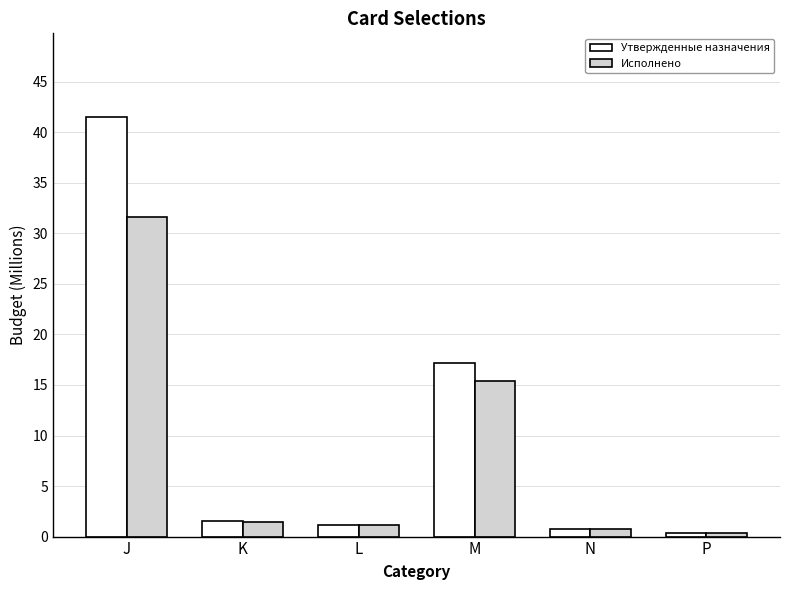

What is the label of the 3rd bar from the right?

M